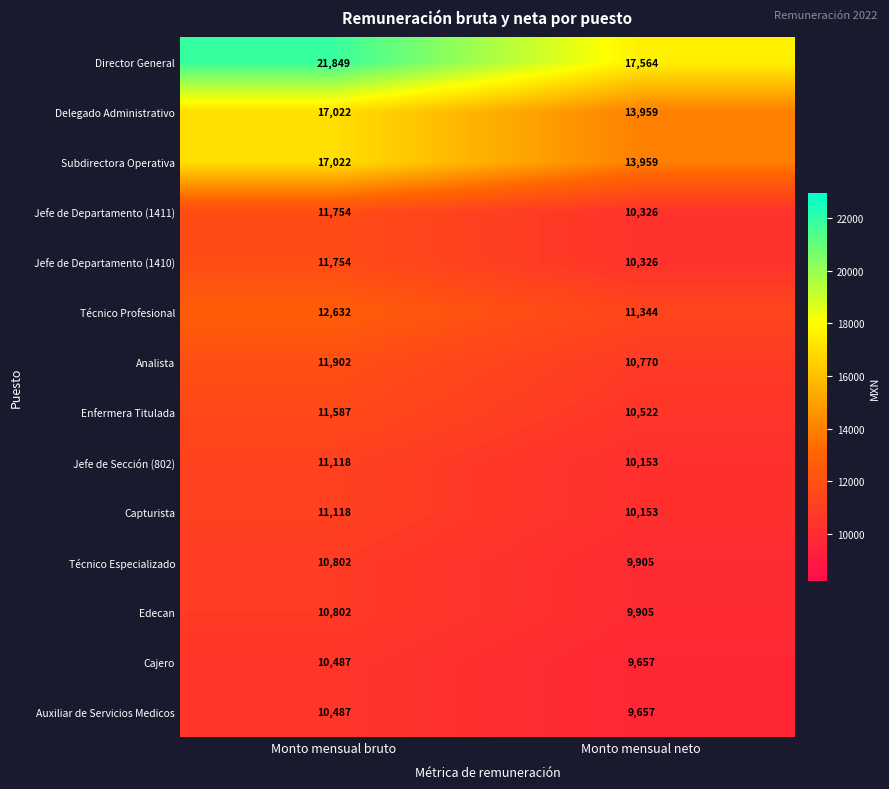

What is the lowest value of the Jefe de Departamento (1411) series?

10326